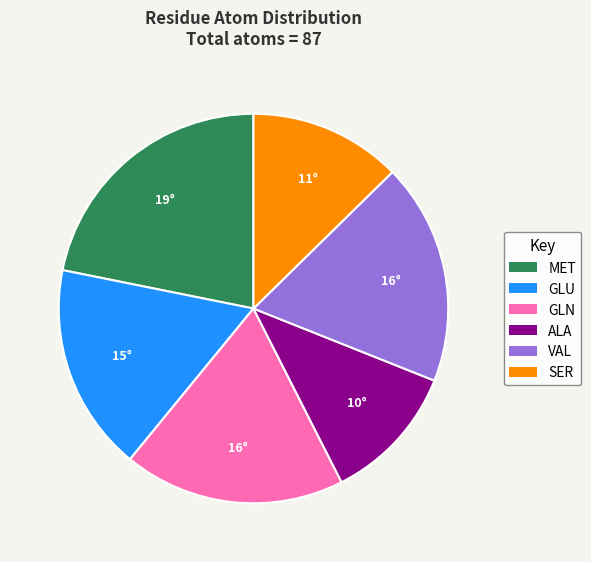

True or false: GLU accounts for 32% of the total.

False